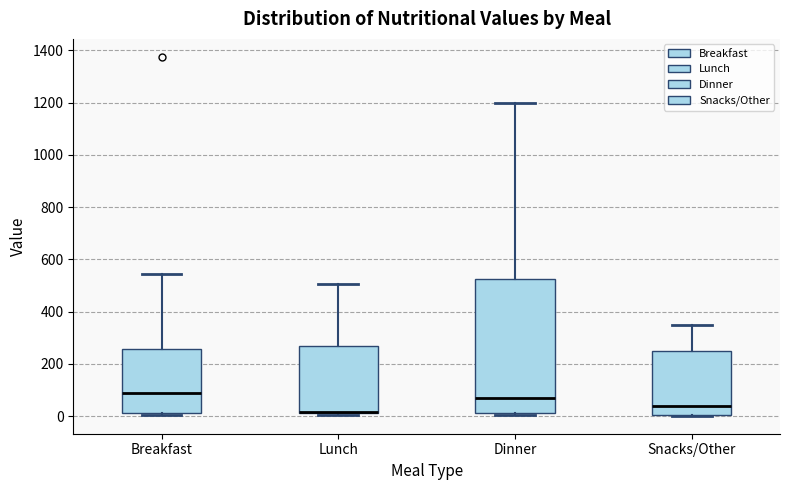

Comparing the boxes themselves (not the whiskers), which one is the tallest?

Dinner